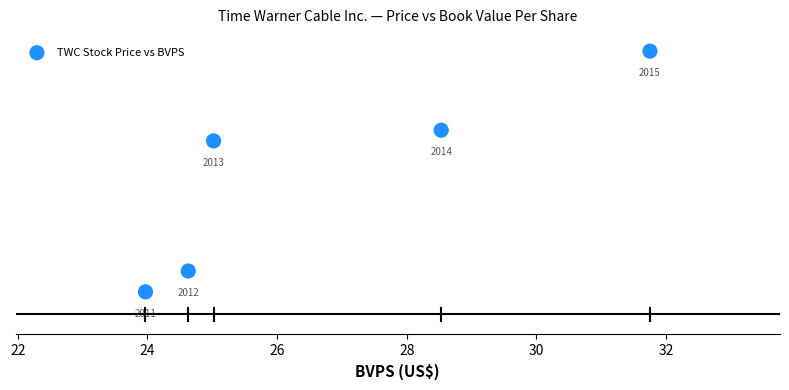

What is the average Y value?

128.9